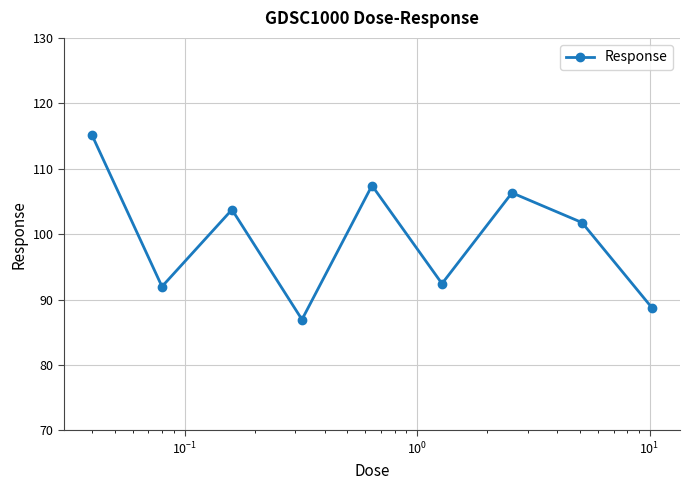

Does the chart have visible grid lines?

Yes